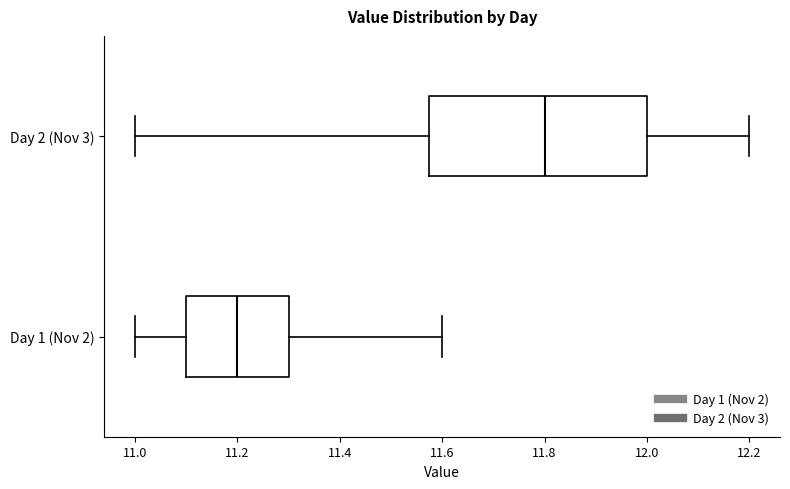

Comparing the boxes themselves (not the whiskers), which one is the widest?

Day 2 (Nov 3)